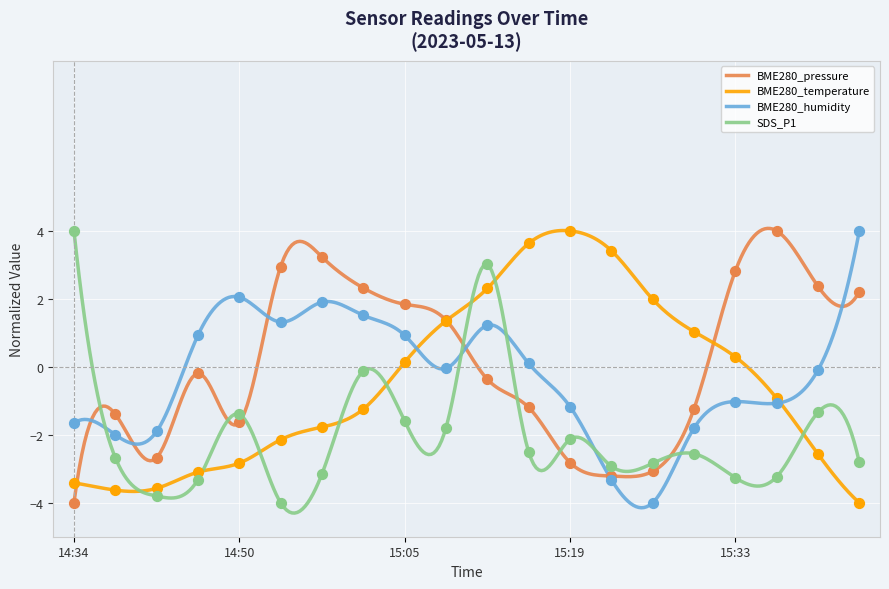

Which series reaches the maximum Y coordinate?

BME280_pressure